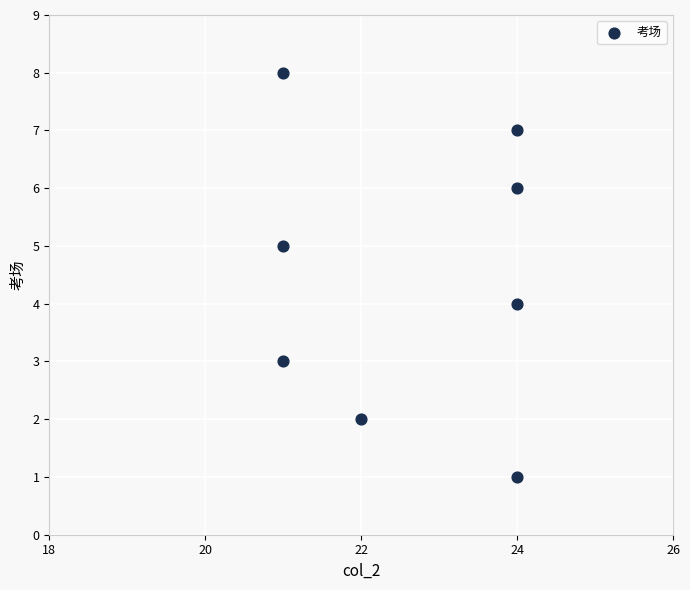

What is the range of Y values (max minus min)?

7